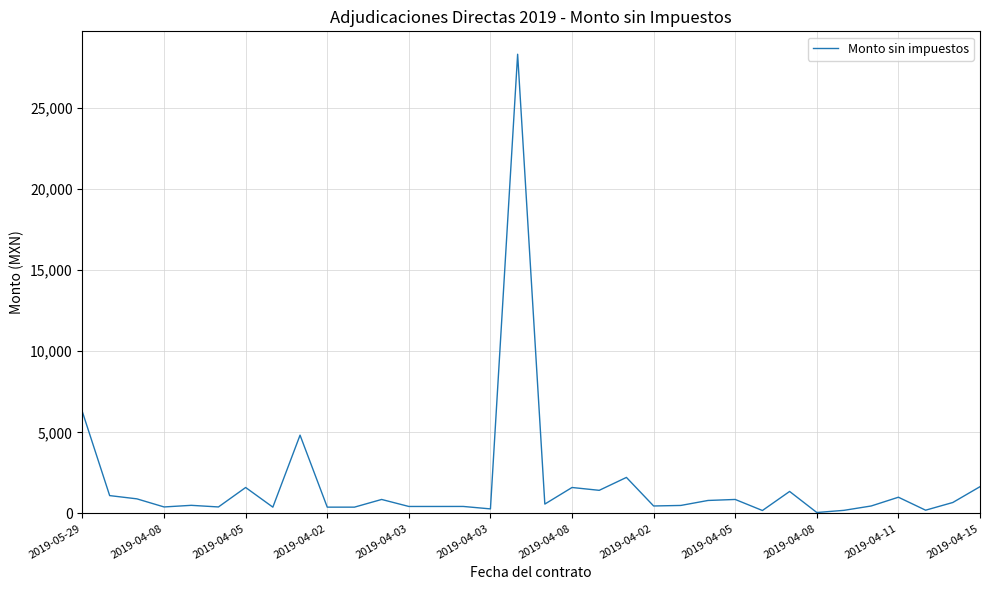

What is the greatest value displayed?

28317.6